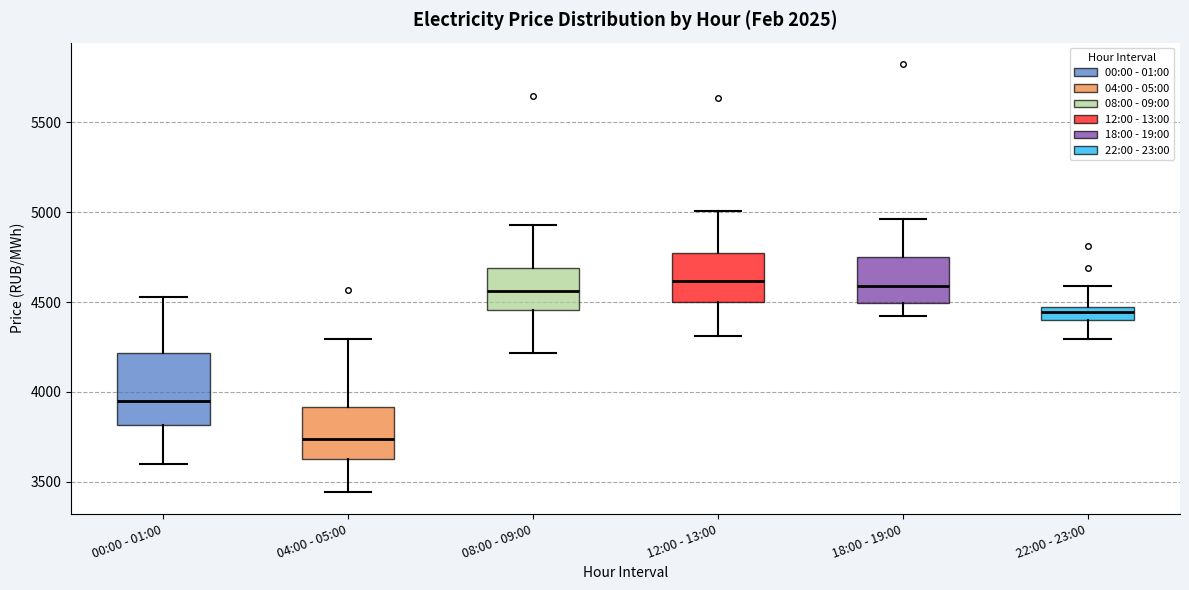

Reading left to right, transcribe this box plot: for each box, give where its median line is, the range the box spans, and where its two whiskers end, as read against the y-axis. The values are not printed on the chart, so give them approximately, as read against the axis.

00:00 - 01:00: median 3950, box 3800 to 4200, whiskers 3600 to 4550
04:00 - 05:00: median 3750, box 3650 to 3900, whiskers 3450 to 4300
08:00 - 09:00: median 4550, box 4450 to 4700, whiskers 4200 to 4950
12:00 - 13:00: median 4600, box 4500 to 4750, whiskers 4300 to 5000
18:00 - 19:00: median 4600, box 4500 to 4750, whiskers 4400 to 4950
22:00 - 23:00: median 4450 (inside the box), box 4400 to 4450, whiskers 4300 to 4600